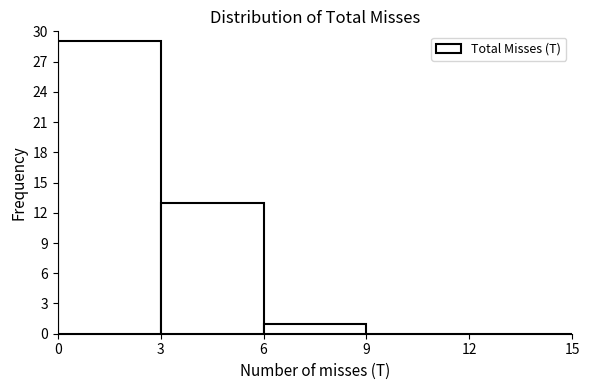

Reading left to right, list every bar in this chart as the range it spans on the x-axis followed by its height. The values are not printed on the chart, so give them approximately, as read against the axis.

0 to 3: 29
3 to 6: 13
6 to 9: 1
9 to 12: 0
12 to 15: 0